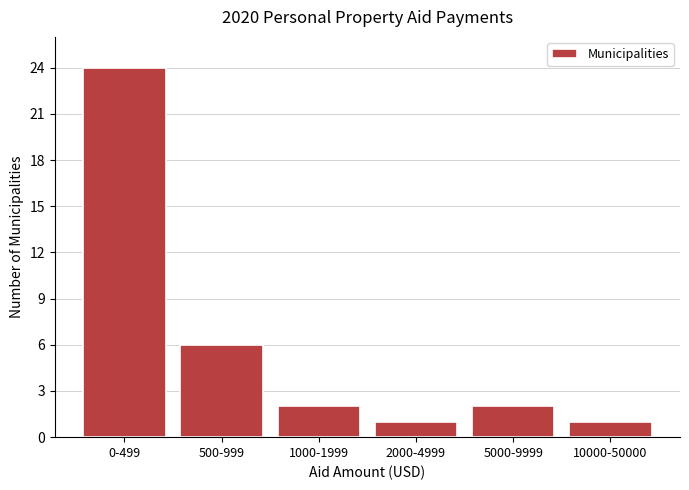

Reading left to right, transcribe all the data shown in this chart.

0-499=24	500-999=6	1000-1999=2	2000-4999=1	5000-9999=2	10000-50000=1